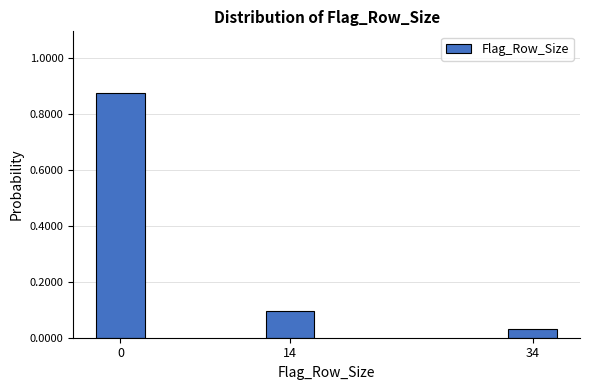

What is the change in value from 0 to 14?

-0.8